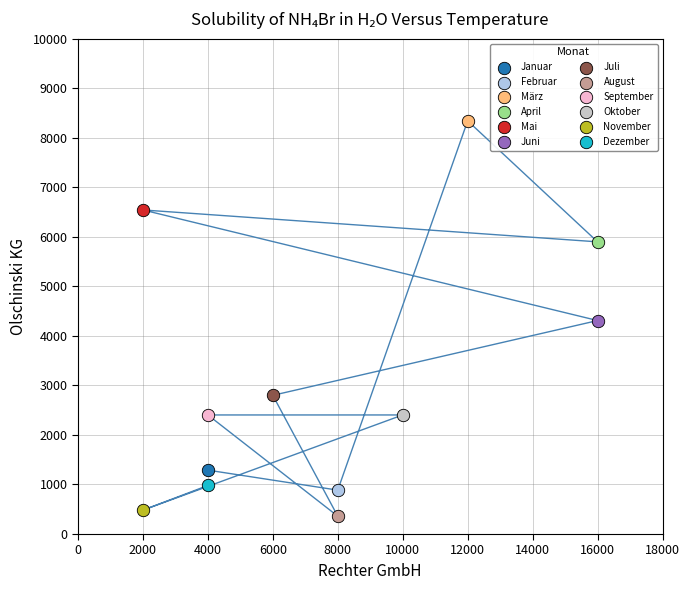

What are all the series names shown in the legend?

Januar, Februar, März, April, Mai, Juni, Juli, August, September, Oktober, November, Dezember